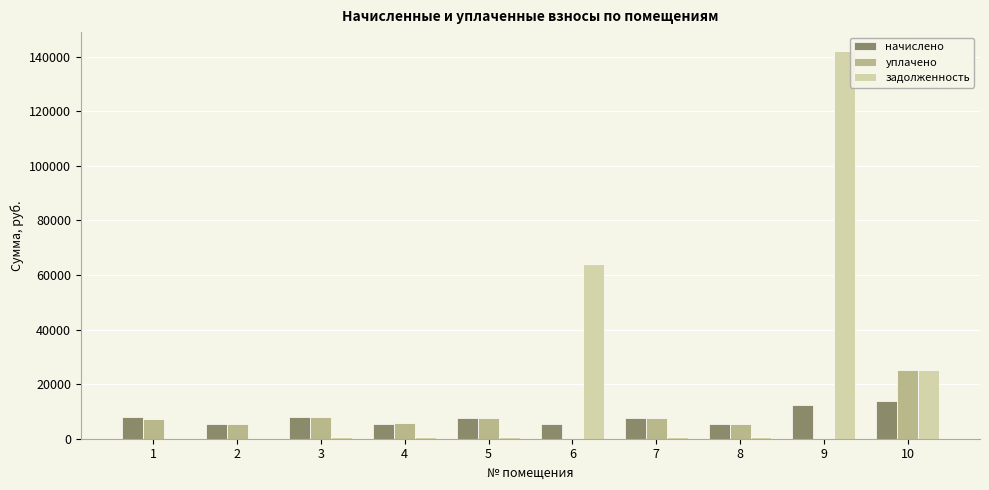

Are the bars grouped side by side (vs. stacked)?

Yes